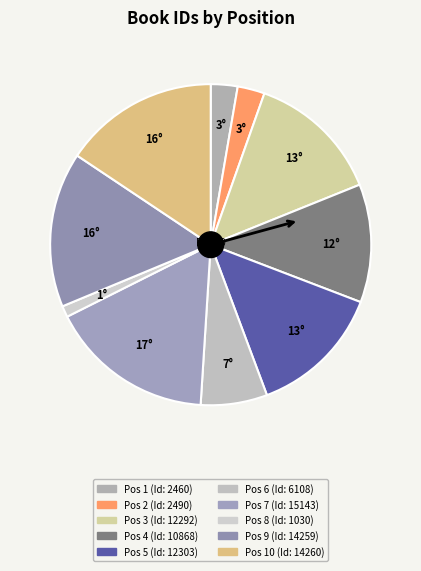

How many slices are in this pie chart?

10